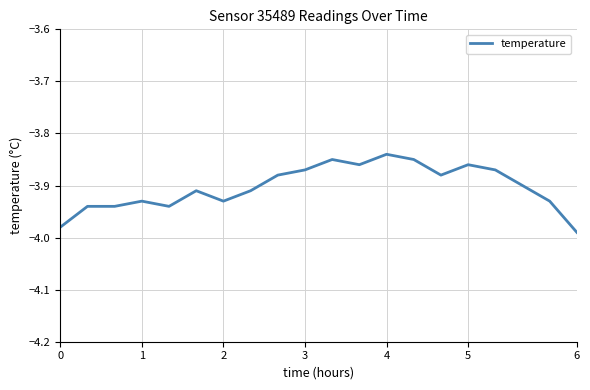

Does the chart display data point markers on the line(s)?

No